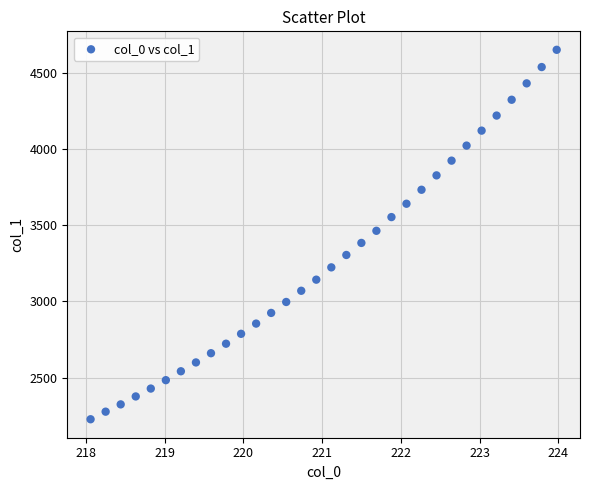

What is the range of Y values (max minus min)?

2426.0